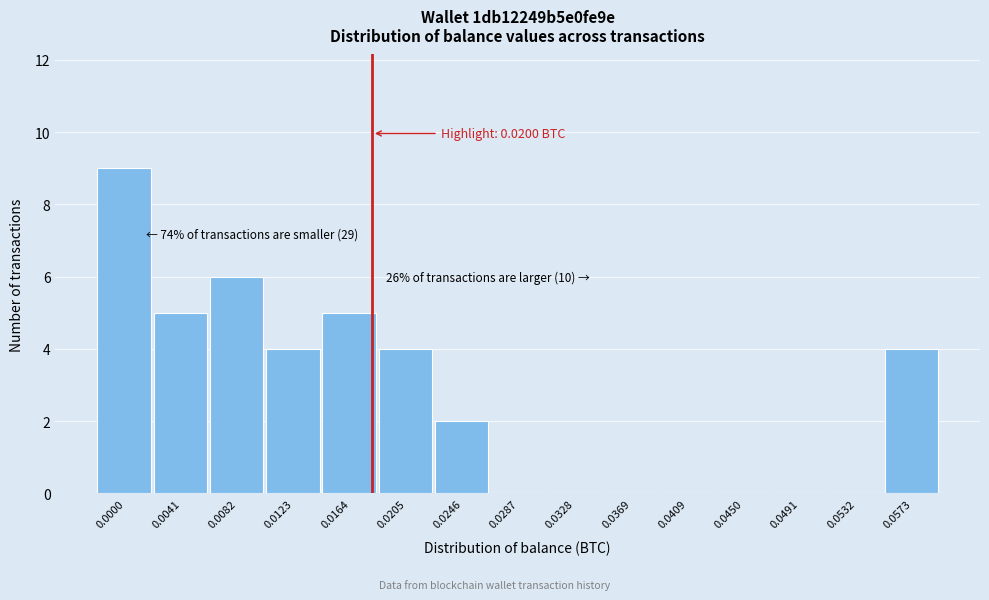

Reading right to left, list all the values displayed in this chart.

0.0573=4	0.0532=0	0.0491=0	0.0450=0	0.0409=0	0.0369=0	0.0328=0	0.0287=0	0.0246=2	0.0205=4	0.0164=5	0.0123=4	0.0082=6	0.0041=5	0.0000=9